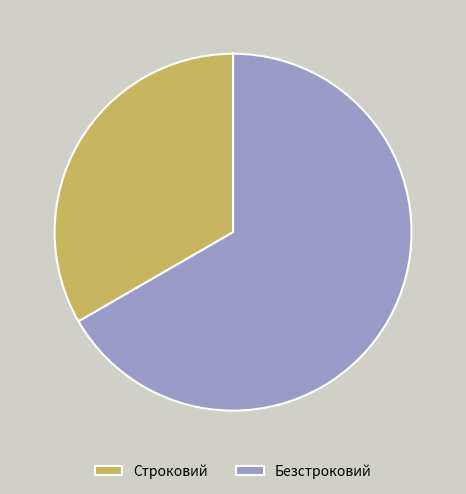

Is it true that Безстроковий is 60% of the pie?

False